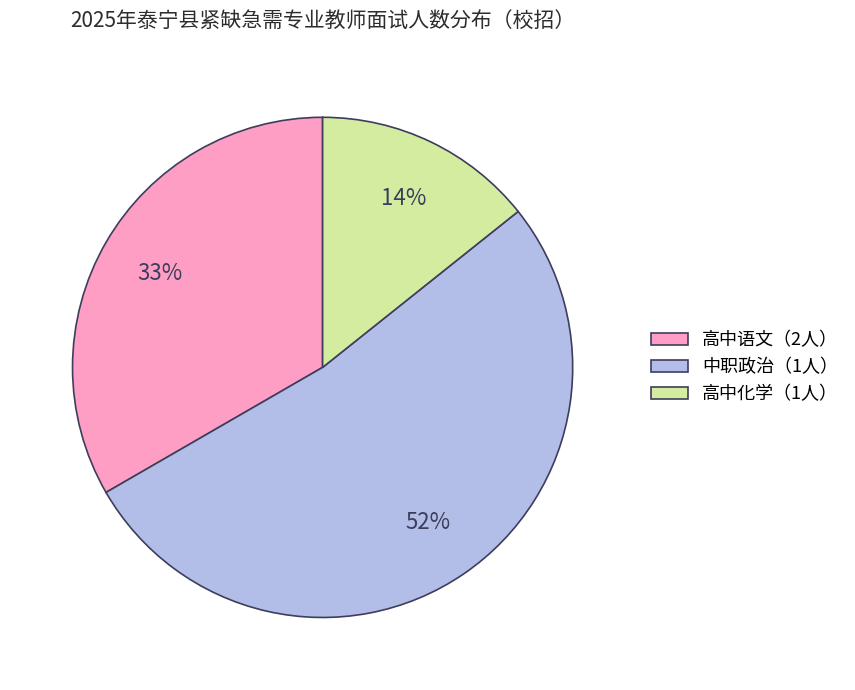

What is the ratio of the value at 高中化学（1人） to the value at 中职政治（1人）?

0.3